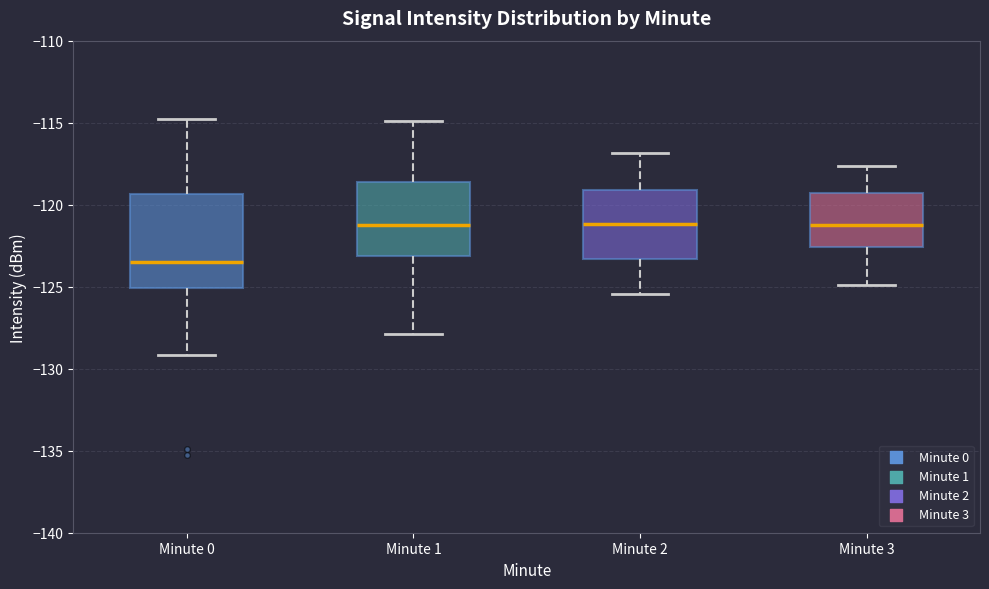

Reading left to right, read every box against the y-axis: the position of its median line, the range the box covers, and the ends of its whiskers. The values are not printed on the chart, so give them approximately, as read against the axis.

Minute 0: median -123.5, box -125.0 to -119.5, whiskers -129.0 to -115.0
Minute 1: median -121.5, box -123.0 to -118.5, whiskers -128.0 to -115.0
Minute 2: median -121.0, box -123.5 to -119.0, whiskers -125.5 to -117.0
Minute 3: median -121.0, box -122.5 to -119.5, whiskers -125.0 to -117.5